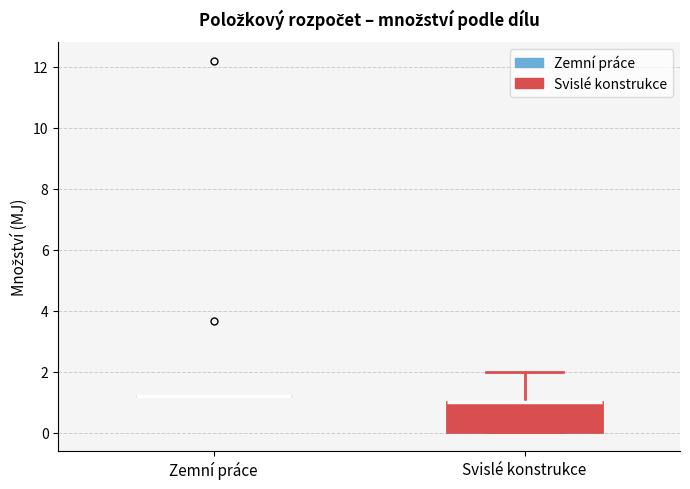

Reading left to right, transcribe this box plot: for each box, give where its median line is, the range the box spans, and where its two whiskers end, as read against the y-axis. The values are not printed on the chart, so give them approximately, as read against the axis.

Zemní práce: box collapsed to a line at 1.2, whiskers 1.2 to 1.2
Svislé konstrukce: median 1.0 (drawn on the box's upper edge), box 0.0 to 1.0, whiskers 0.0 to 2.0